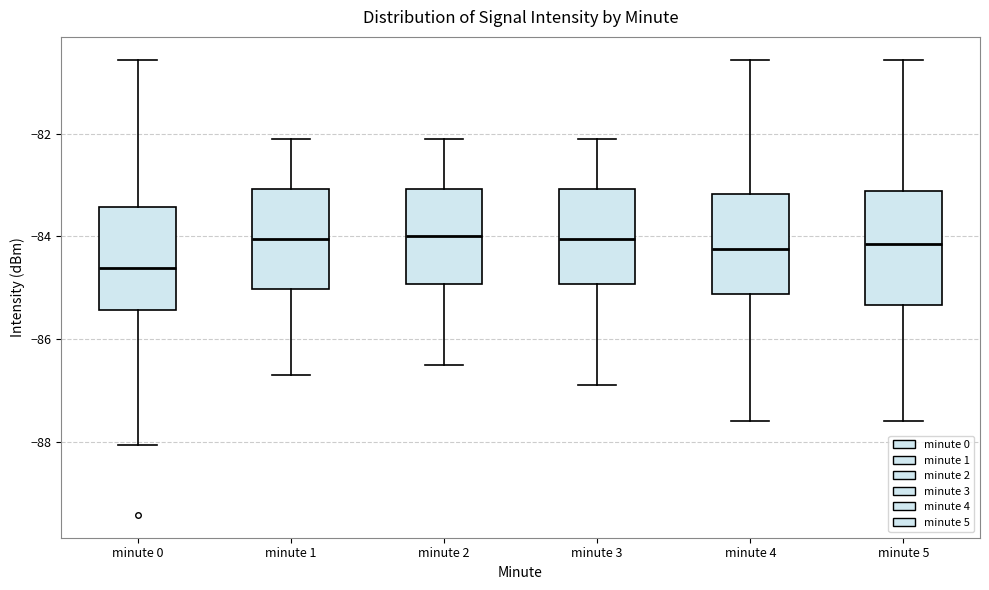

Where does the median line of the box for minute 1 sit on the y-axis? The values are not printed on the chart, so give them approximately, as read against the axis.

-84.0